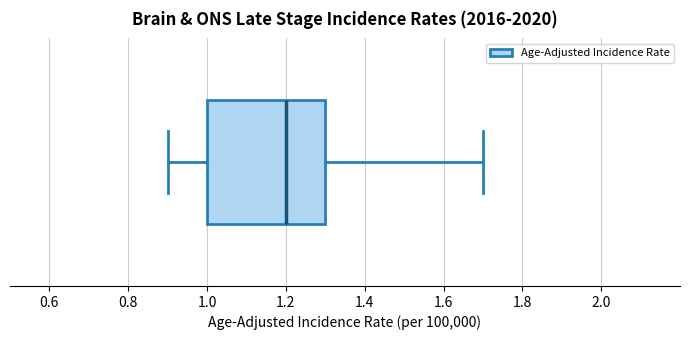

Read this box plot against the x-axis: the position of the median line, the range covered by the box, and the ends of both whiskers. The values are not printed on the chart, so give them approximately, as read against the axis.

median 1.2, box 1.0 to 1.3, whiskers 0.9 to 1.7